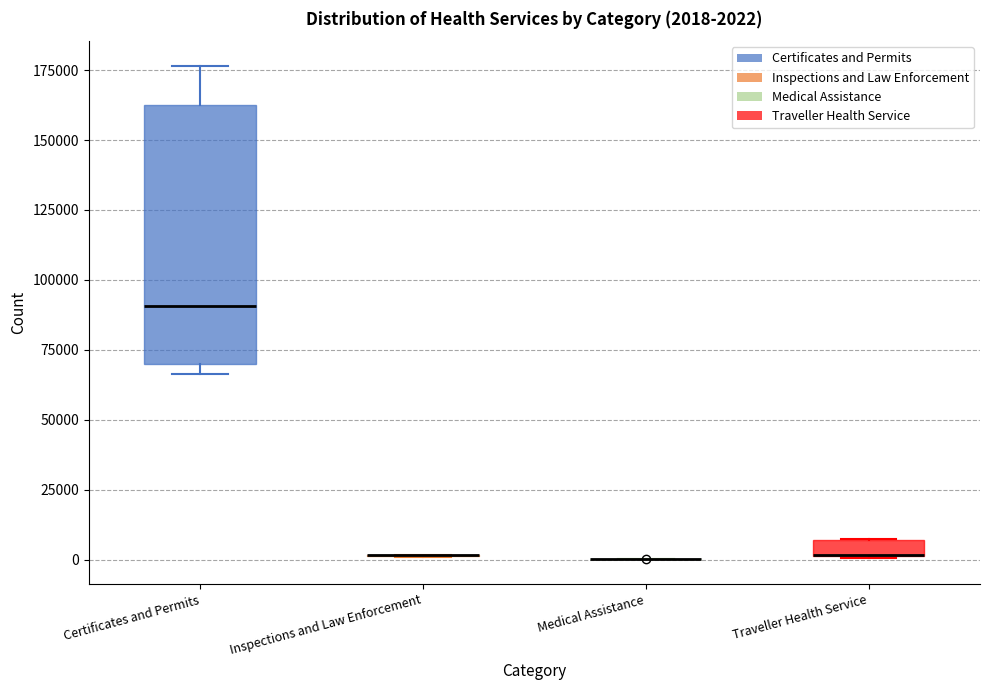

Which box is the tallest, from its lower edge to its upper edge?

Certificates and Permits